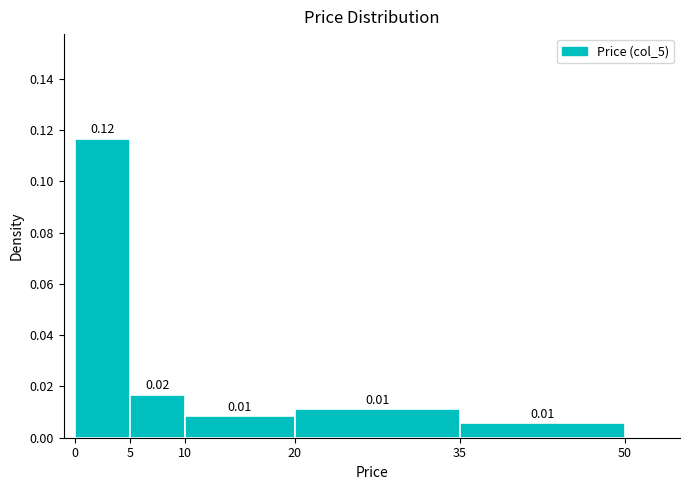

Over which range of the x-axis is the bar tallest?

0 to 5